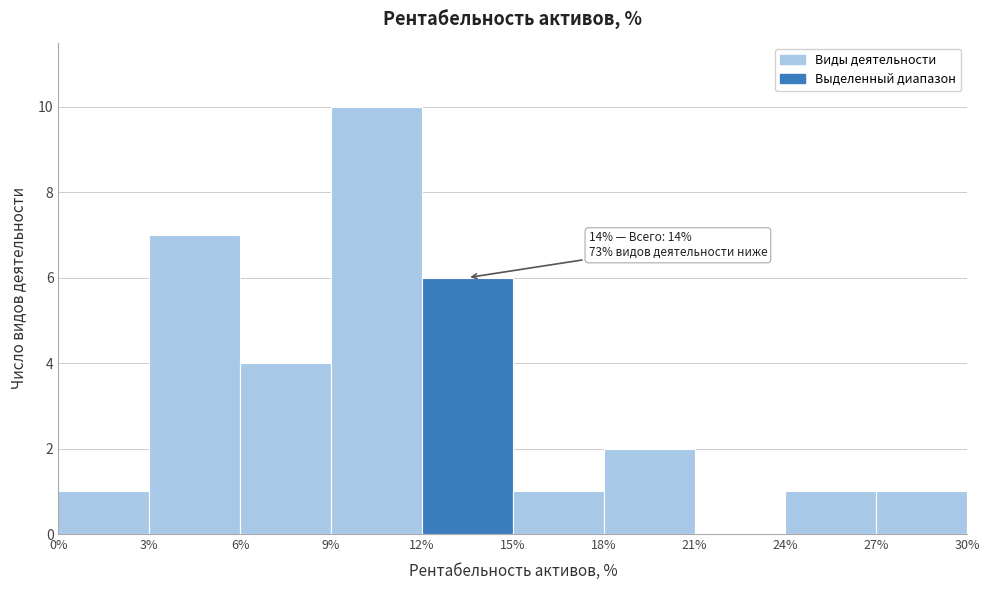

Which range on the x-axis has the tallest bar?

9% to 12%